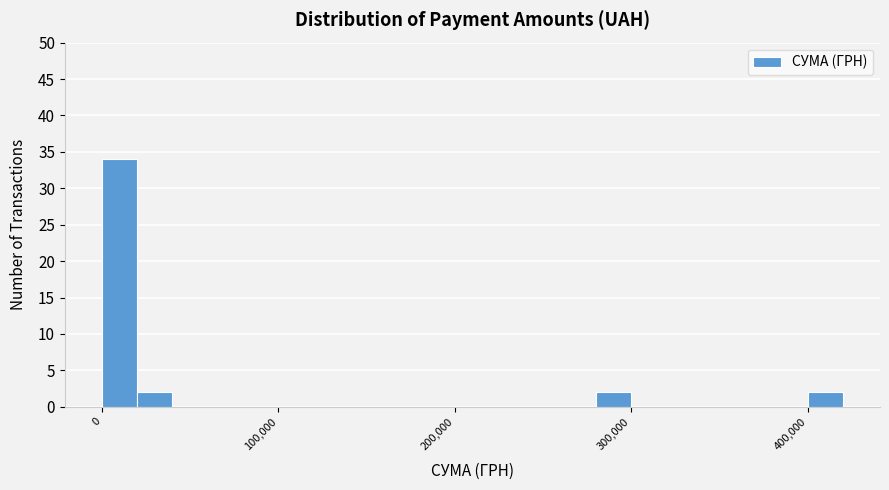

Around what value on the x-axis is the tallest bar? Give the approximate position of its centre, as read against the axis.

10000